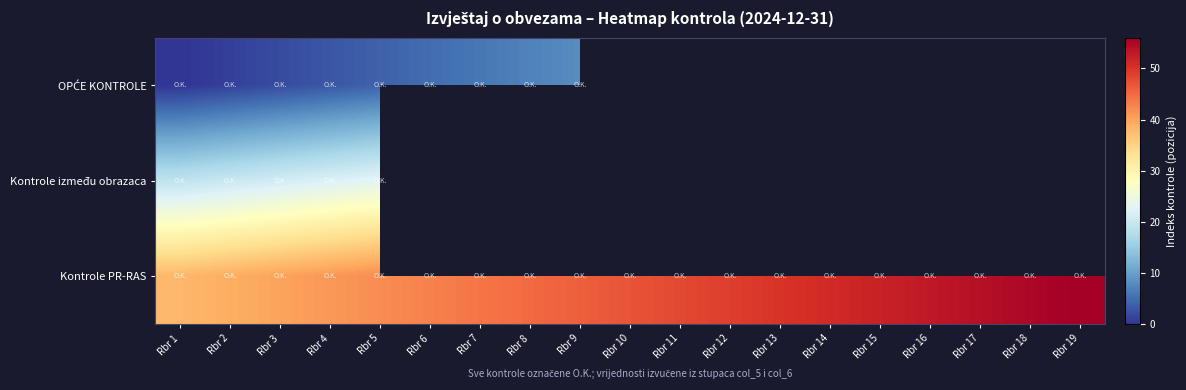

The value of OPĆE KONTROLE at Rbr 3 is 3.3. True or false?

False